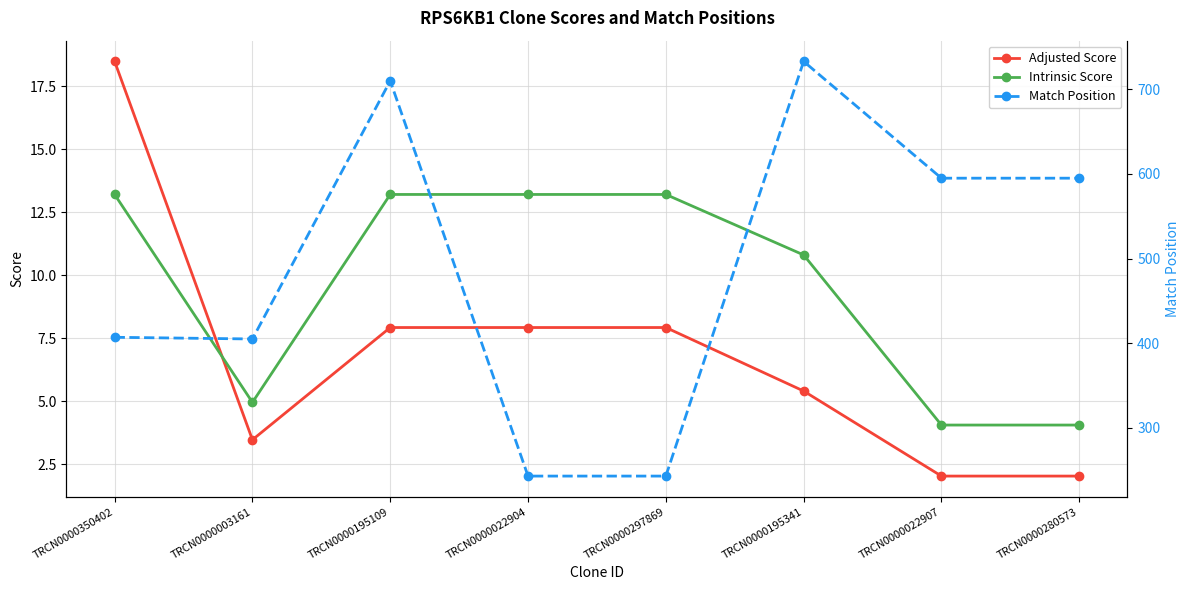

True or false: Match Position and Adjusted Score cross at least once.

False